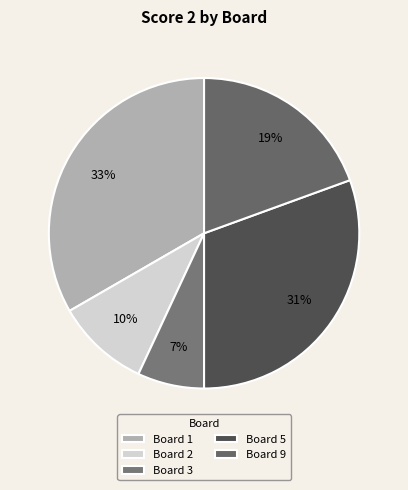

How many segments does this pie chart have?

5